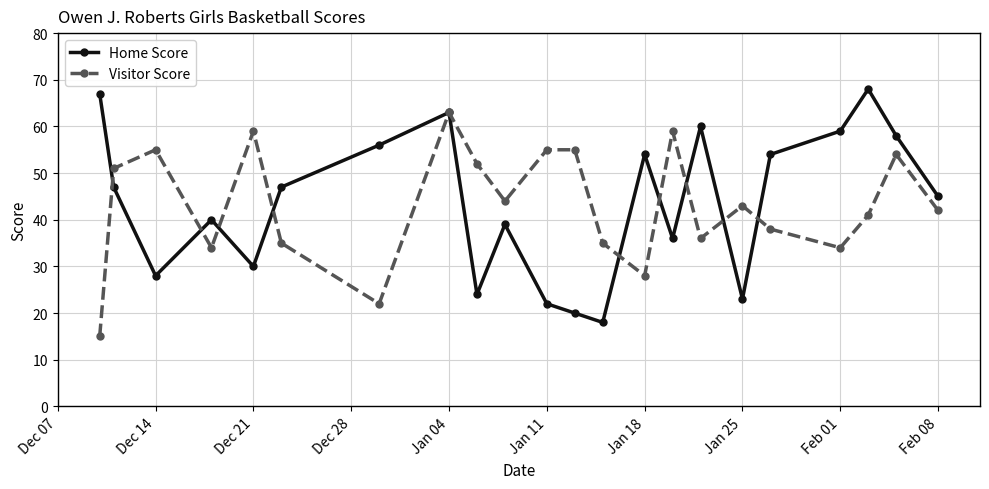

At how many categories does at least one series exceed 17?

22